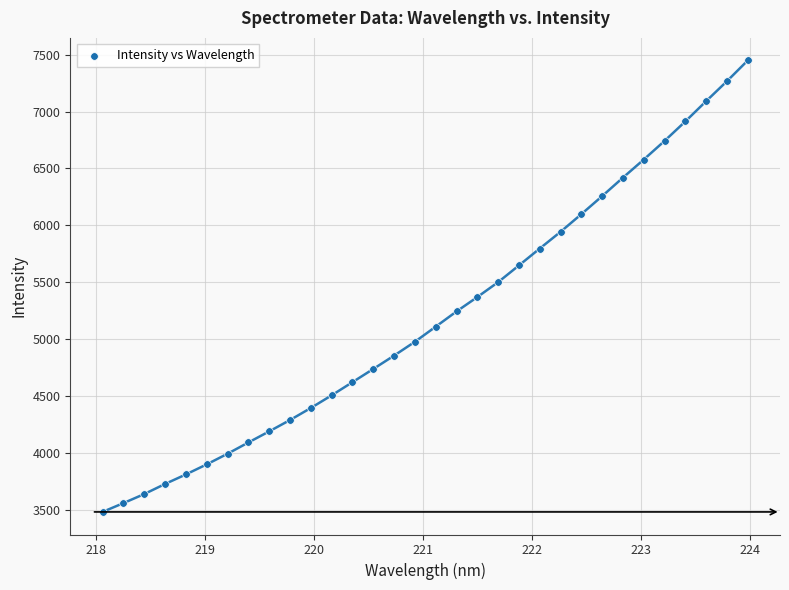

What is the range of X values (max minus min)?

5.9